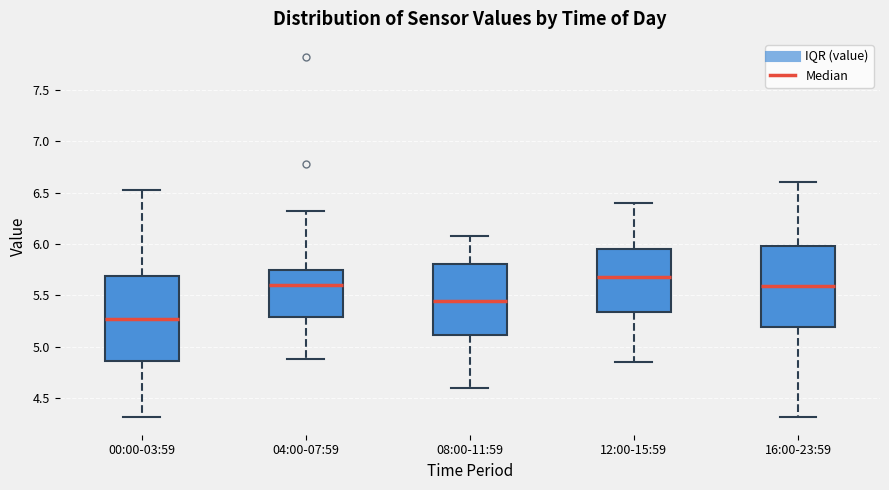

Reading left to right, read every box against the y-axis: the position of its median line, the range the box covers, and the ends of its whiskers. The values are not printed on the chart, so give them approximately, as read against the axis.

00:00-03:59: median 5.30, box 4.85 to 5.70, whiskers 4.30 to 6.55
04:00-07:59: median 5.60, box 5.30 to 5.75, whiskers 4.90 to 6.30
08:00-11:59: median 5.45, box 5.10 to 5.80, whiskers 4.60 to 6.10
12:00-15:59: median 5.70, box 5.35 to 5.95, whiskers 4.85 to 6.40
16:00-23:59: median 5.60, box 5.20 to 6.00, whiskers 4.30 to 6.60